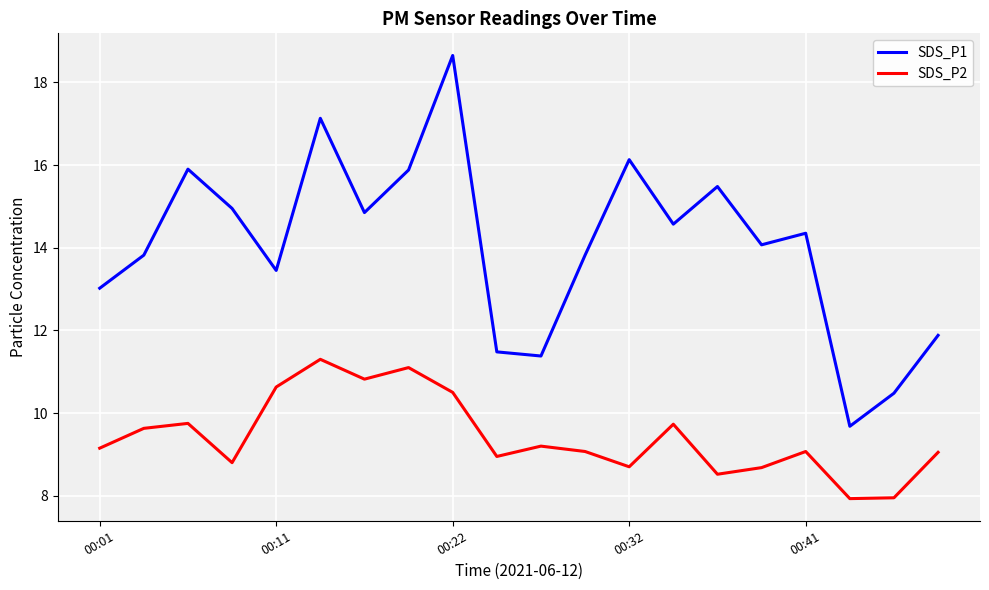

Which series has the widest spread of values?

SDS_P1